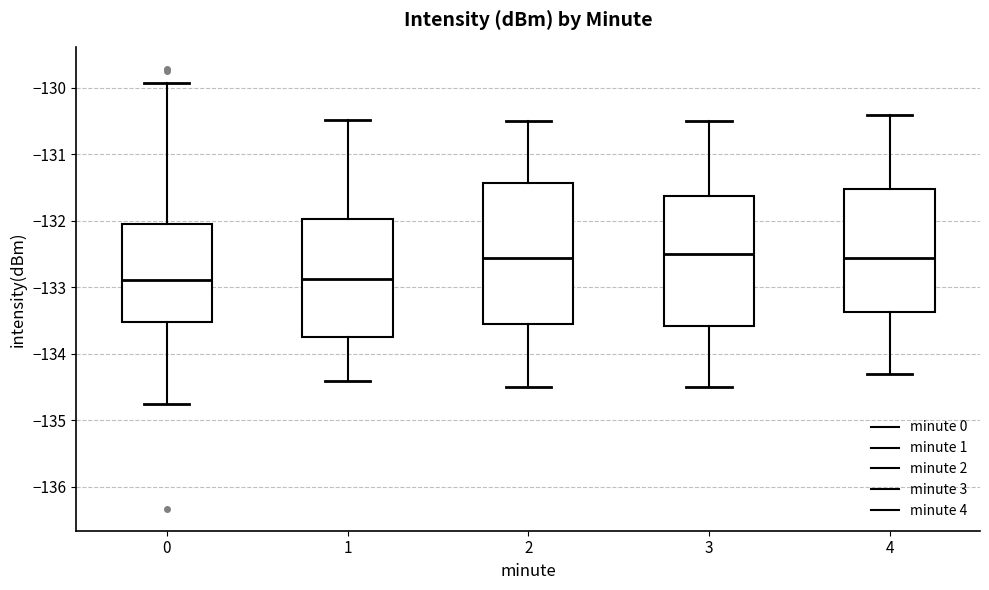

Reading left to right, transcribe this box plot: for each box, give where its median line is, the range the box spans, and where its two whiskers end, as read against the y-axis. The values are not printed on the chart, so give them approximately, as read against the axis.

0: median -132.9, box -133.5 to -132.0, whiskers -134.8 to -129.9
1: median -132.9, box -133.7 to -132.0, whiskers -134.4 to -130.5
2: median -132.5, box -133.5 to -131.4, whiskers -134.5 to -130.5
3: median -132.5, box -133.6 to -131.6, whiskers -134.5 to -130.5
4: median -132.5, box -133.4 to -131.5, whiskers -134.3 to -130.4